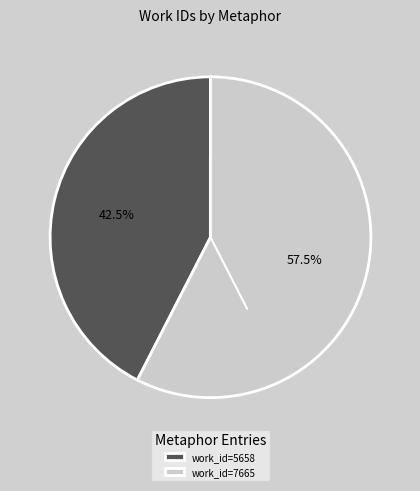

How much of the chart is everything except work_id=7665?

42.5%